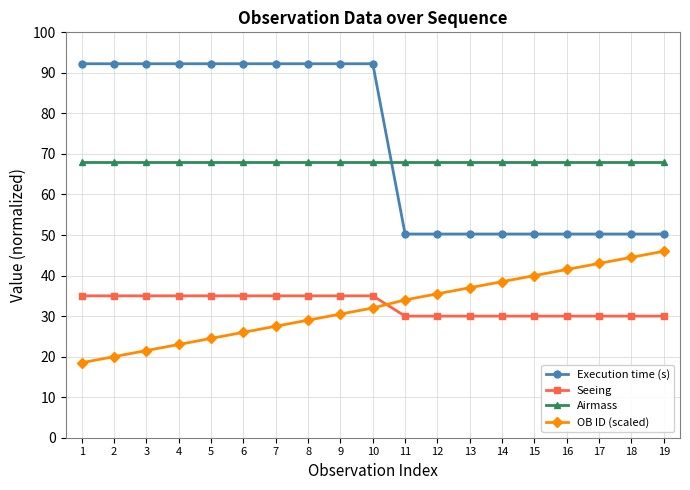

The Execution time (s) series shows 50.2 at 19. True or false?

True